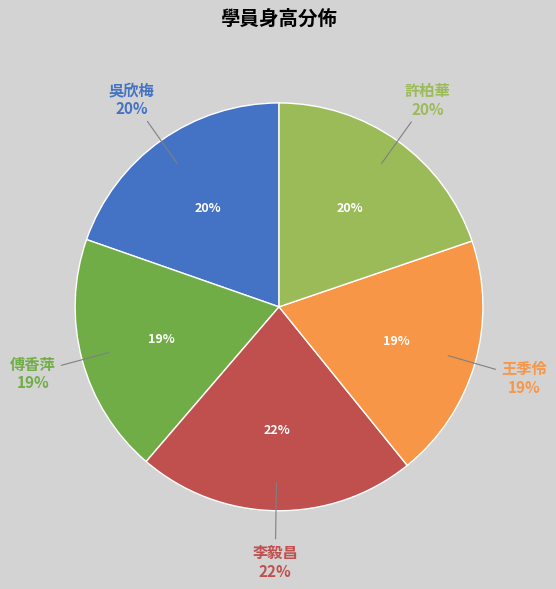

Rank the categories by value from highest to lowest.

李毅昌, 許柏華, 吳欣梅, 王季伶, 傅香萍